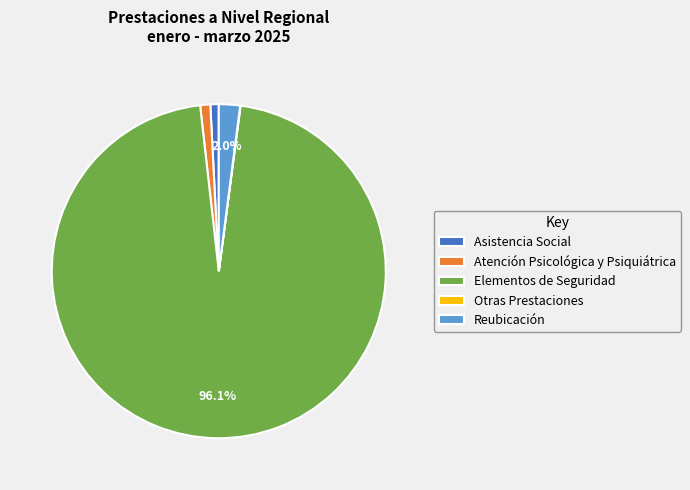

Which category has the biggest portion of the pie?

Elementos de Seguridad